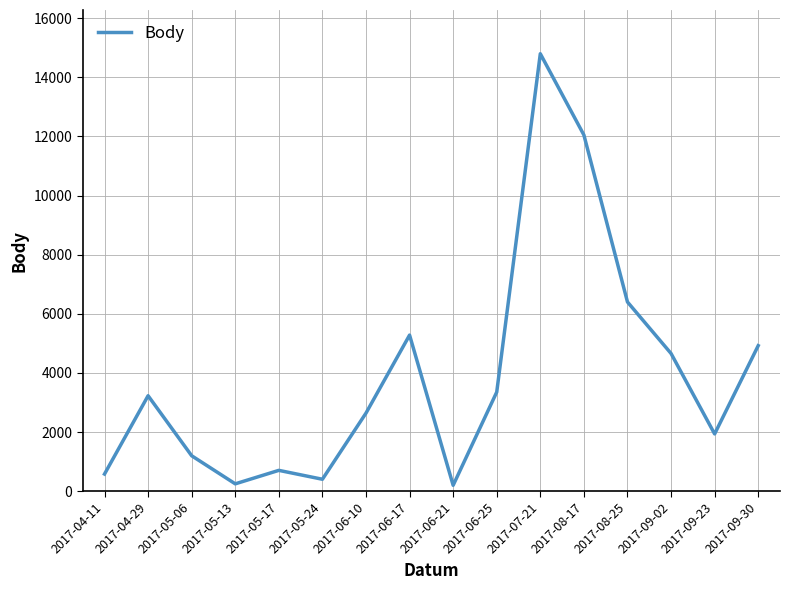

How many interior local peaks (higher than both neighbors) does the data have?

4